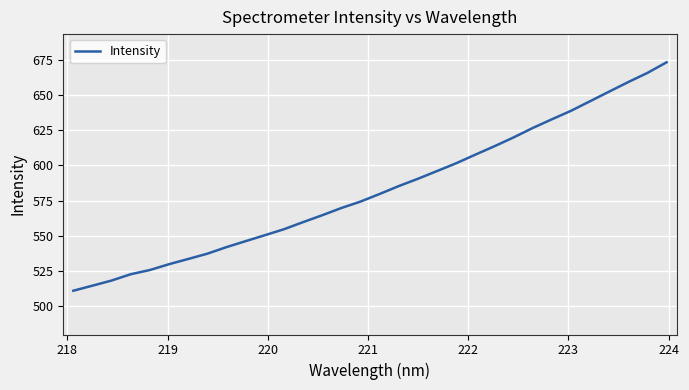

What is the smallest value displayed?

511.1